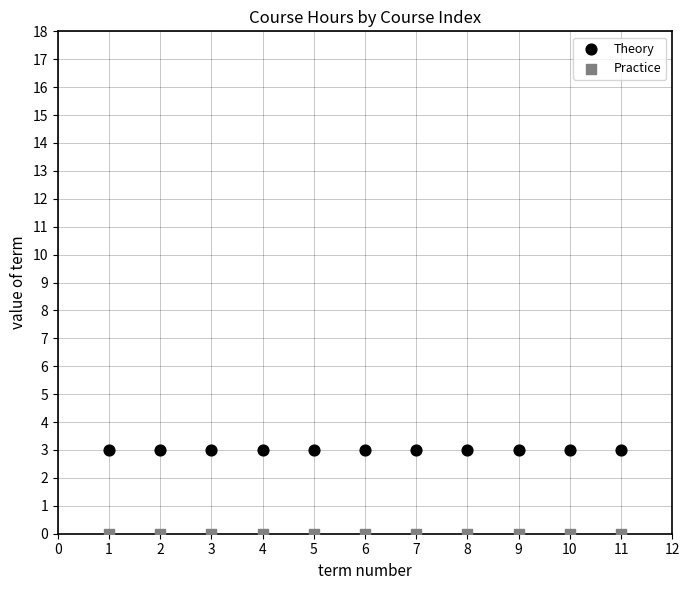

Which series reaches the minimum Y coordinate?

Practice